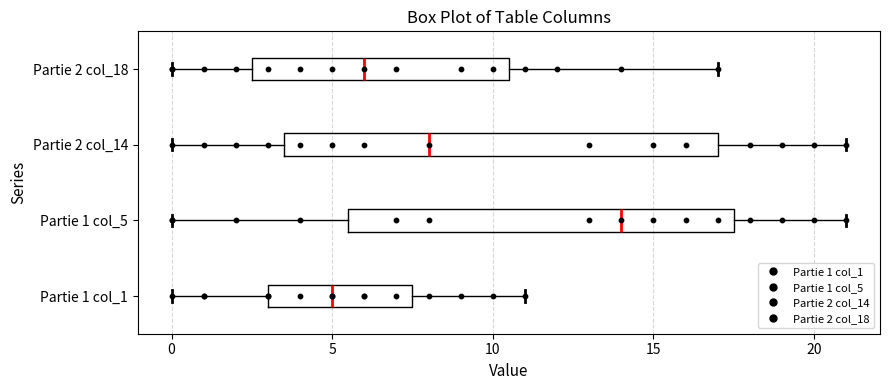

Comparing the boxes themselves (not the whiskers), which one is the widest?

Partie 2 col_14